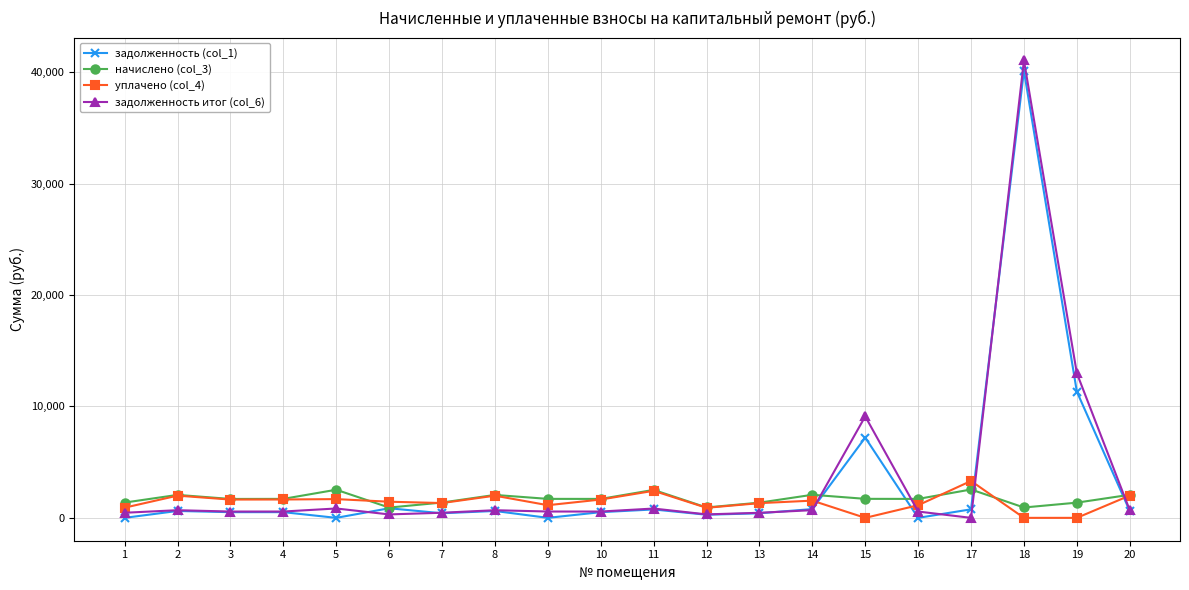

The value of уплачено (col_4) at 14 is 1546.1. True or false?

True